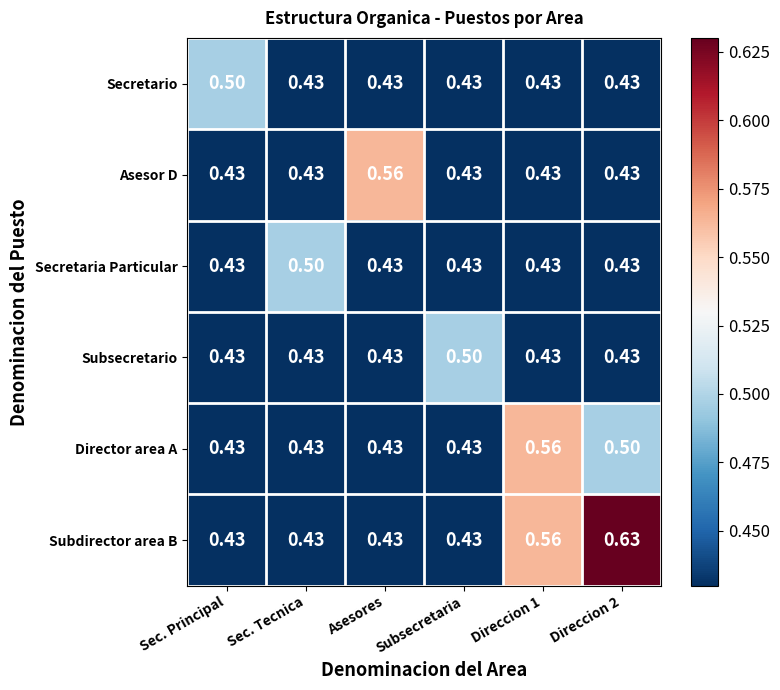

What is the difference between the highest and lowest values at Sec. Tecnica?

0.1